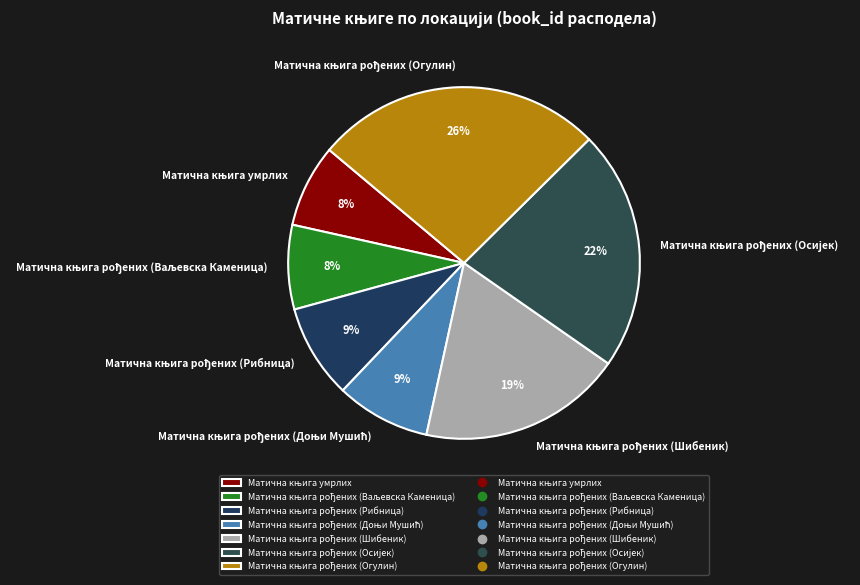

How many segments does this pie chart have?

7